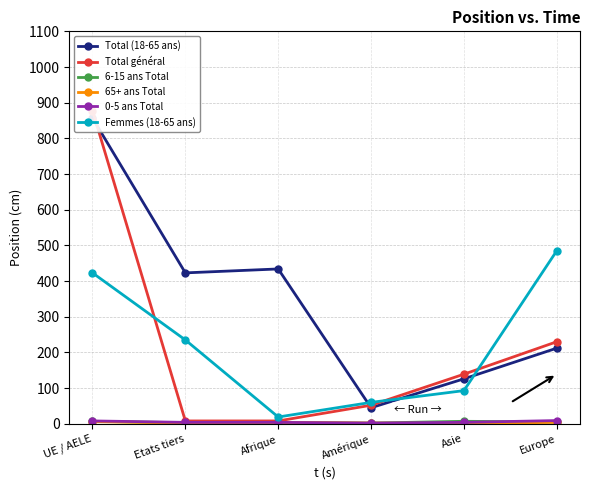

How many data points does each series have?

6